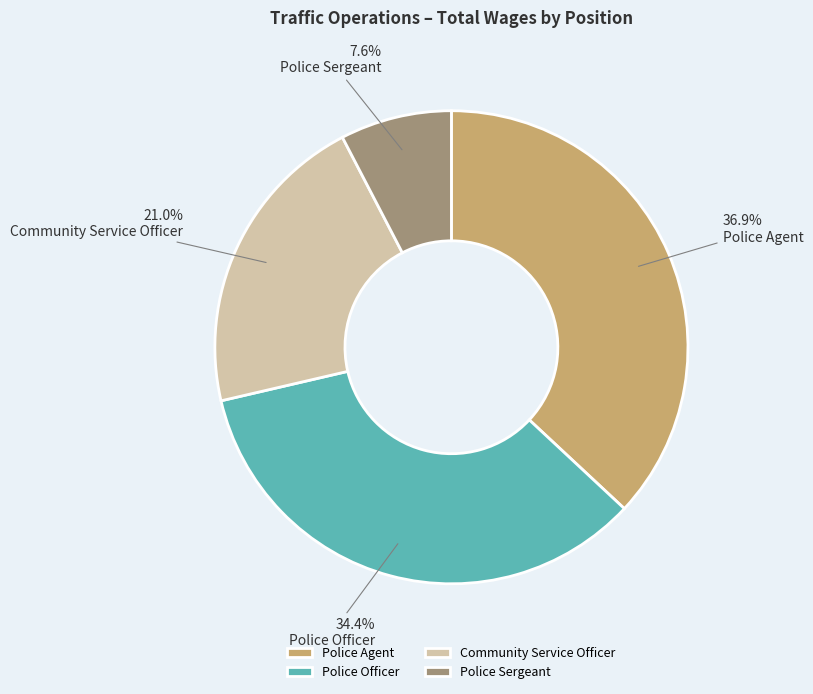

To the nearest percent, what is the average slice percentage?

25%